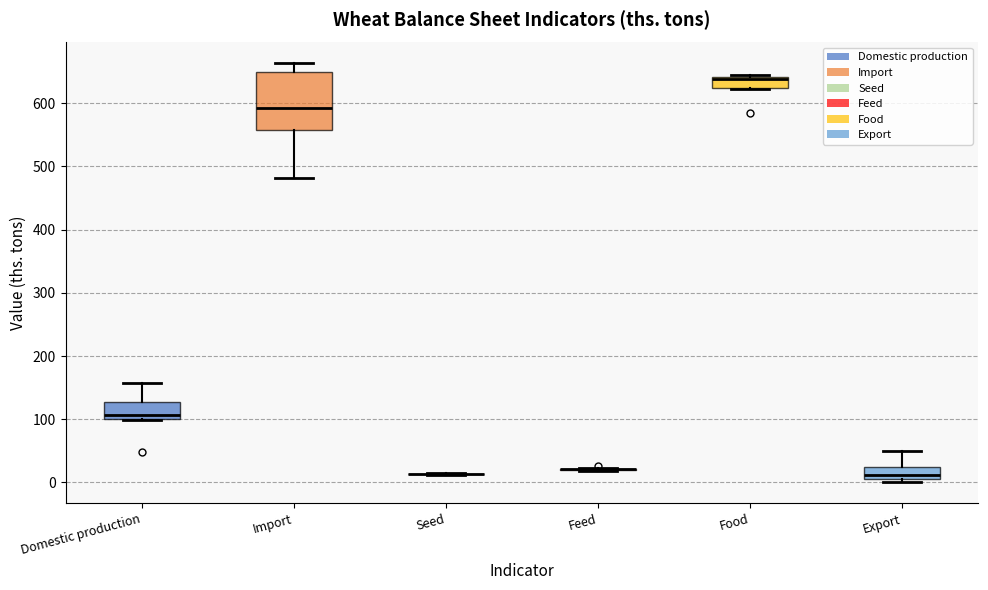

Reading left to right, transcribe this box plot: for each box, give where its median line is, the range the box spans, and where its two whiskers end, as read against the y-axis. The values are not printed on the chart, so give them approximately, as read against the axis.

Domestic production: median 110, box 100 to 130, whiskers 100 to 160
Import: median 590, box 560 to 650, whiskers 480 to 660
Seed: box collapsed to a line at 10, whiskers 10 to 20
Feed: box collapsed to a line at 20, whiskers 20 to 20
Food: median 640 (just below the box's upper edge), box 620 to 640, whiskers 620 to 650
Export: median 10 (just above the box's lower edge), box 10 to 30, whiskers 0 to 50